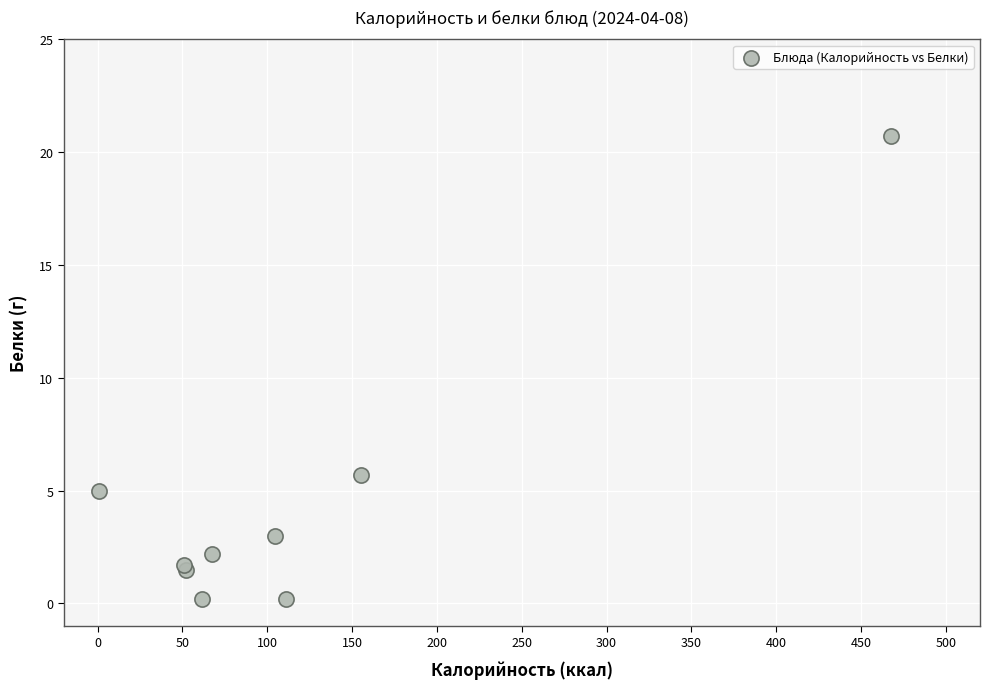

What Y value in the scatter plot is closest to 10?

5.7